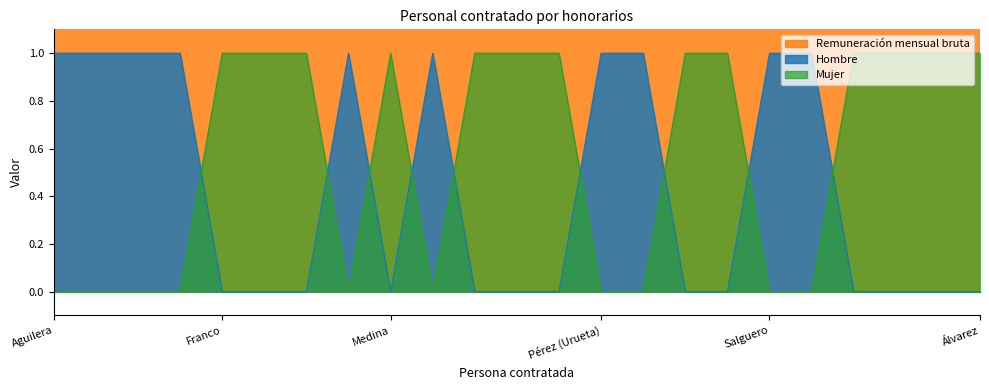

What is the sum of all Mujer values?

13